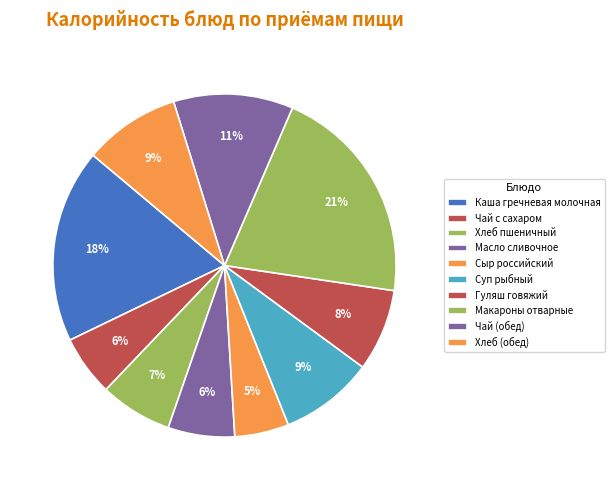

To the nearest percent, what is the difference between the largest and smallest slice percentages?

16%